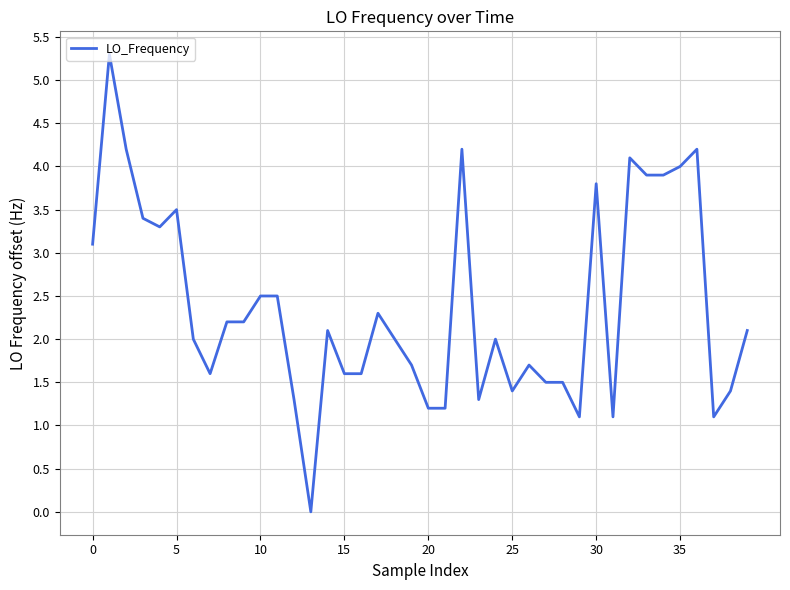

What is the greatest value displayed?

5.3